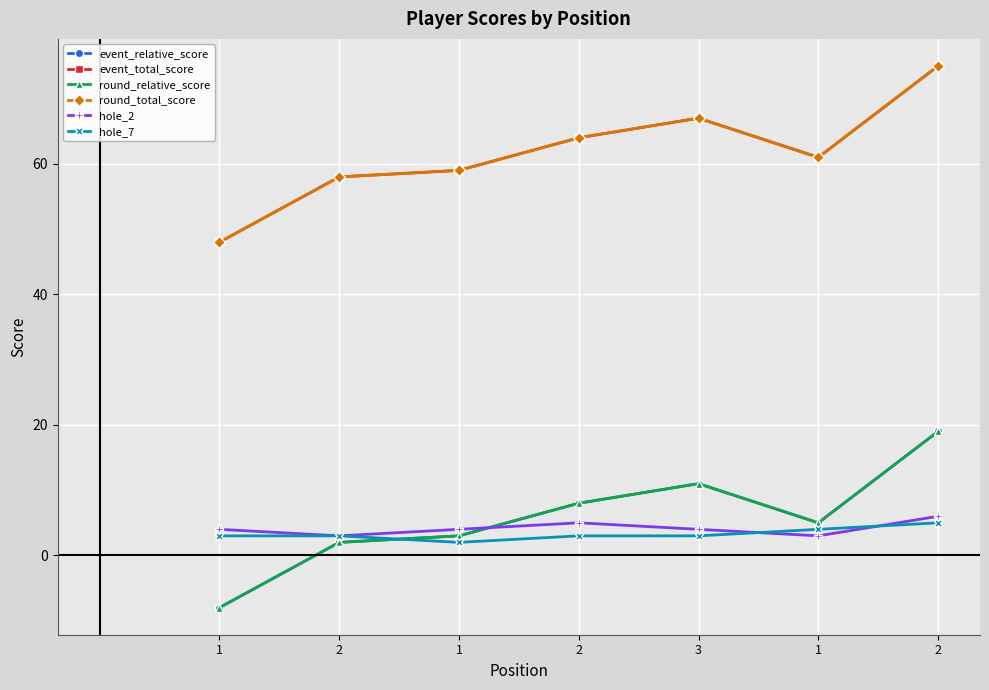

Reading right to left, what are all the values shown in this chart?

event_relative_score: 2=19	1=5	3=11	2=8	1=3	2=2	1=-8
event_total_score: 2=75	1=61	3=67	2=64	1=59	2=58	1=48
round_relative_score: 2=19	1=5	3=11	2=8	1=3	2=2	1=-8
round_total_score: 2=75	1=61	3=67	2=64	1=59	2=58	1=48
hole_2: 2=6	1=3	3=4	2=5	1=4	2=3	1=4
hole_7: 2=5	1=4	3=3	2=3	1=2	2=3	1=3